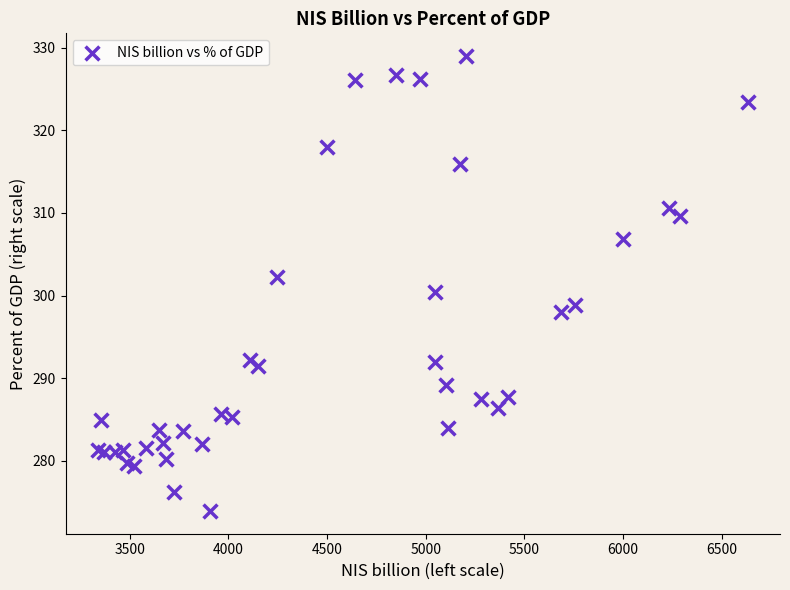

What Y value in the scatter plot is closest to 301?

300.4